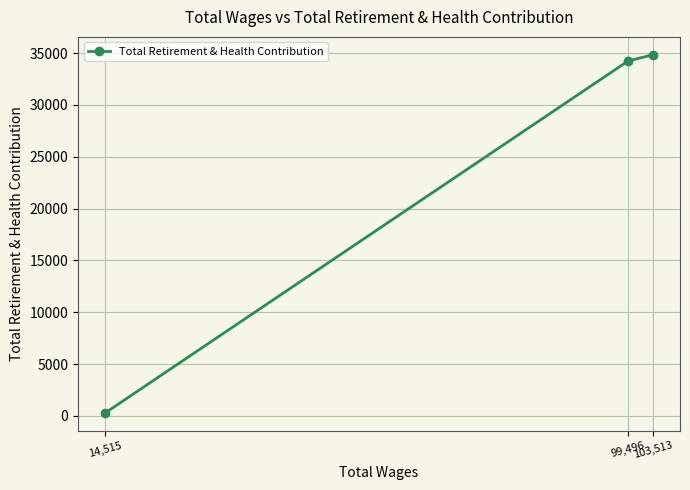

Reading left to right, transcribe all the data shown in this chart.

14,515=300	99,496=34230	103,513=34835